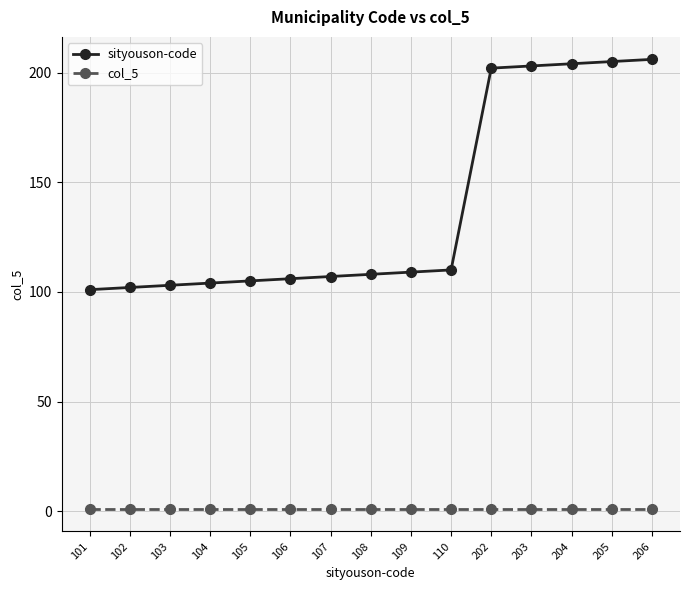

What is the maximum value for col_5?

1